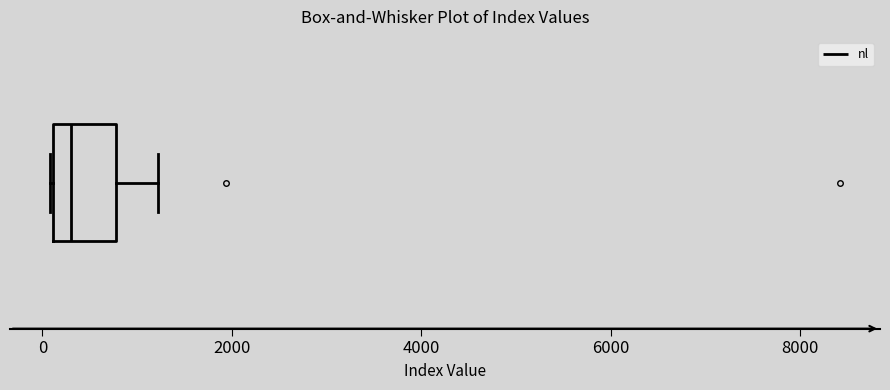

Read this box plot against the x-axis: the position of the median line, the range covered by the box, and the ends of both whiskers. The values are not printed on the chart, so give them approximately, as read against the axis.

median 200 (just right of the box's left edge), box 200 to 800, whiskers 0 to 1200